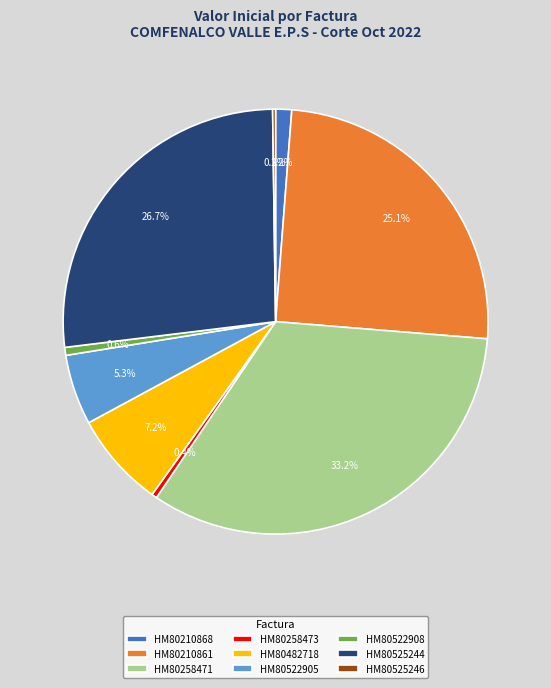

What percentage is NOT represented by HM80482718?

92.8%